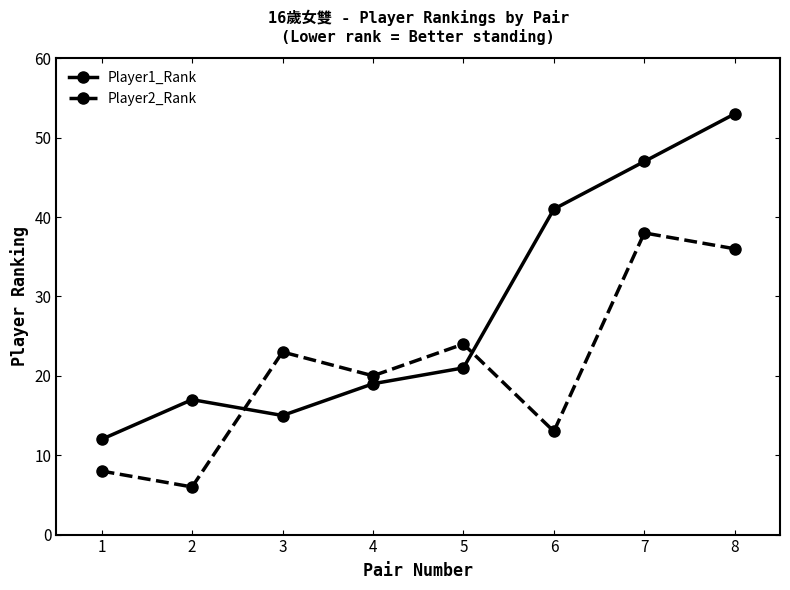

At which category is the sum across all series the highest?

8